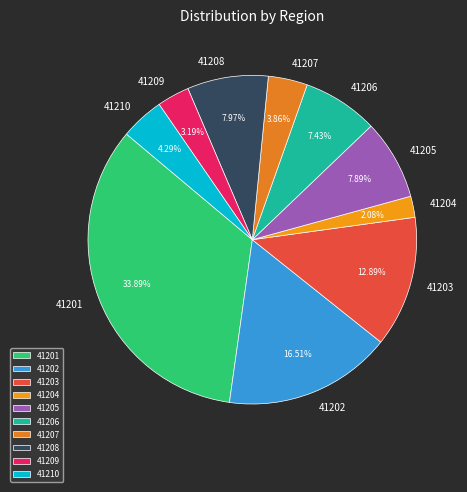

Between 41209 and 41204, which is larger?

41209